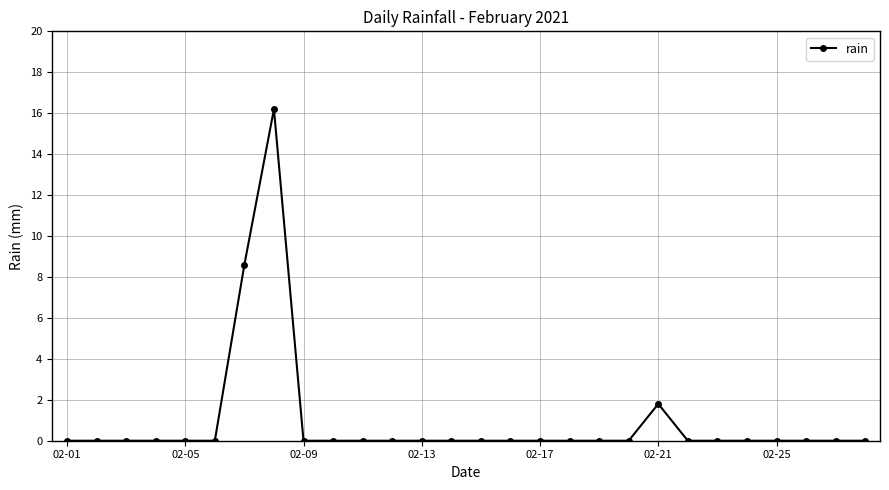

What is the maximum value shown in the chart?

16.2